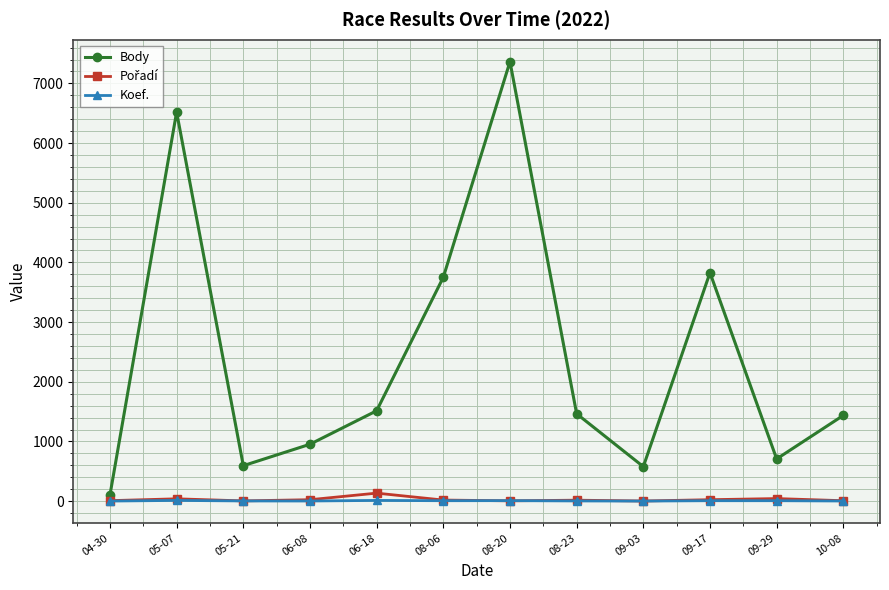

At which category is the sum across all series the highest?

08-20